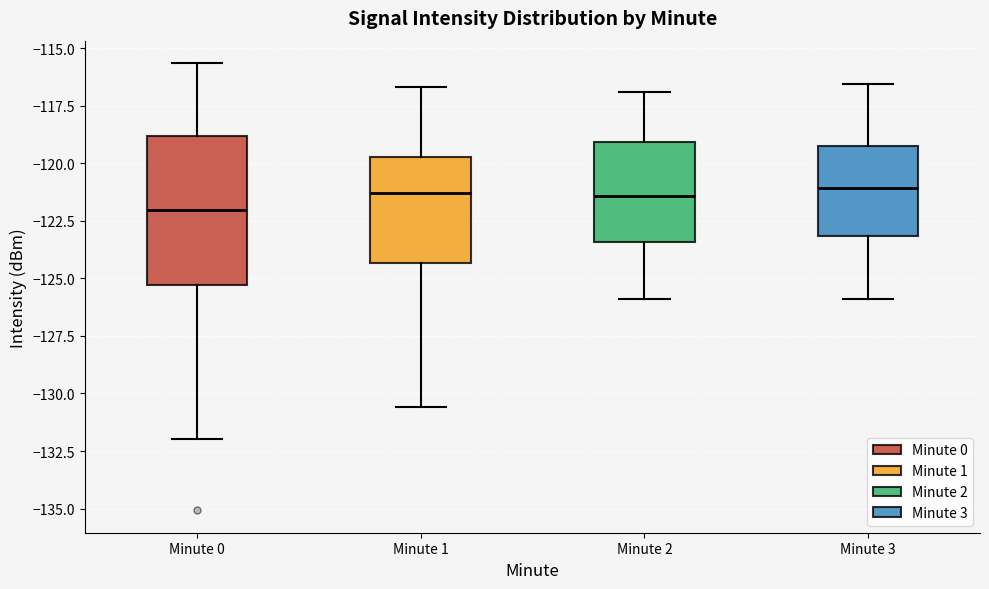

Reading left to right, read every box against the y-axis: the position of its median line, the range the box covers, and the ends of its whiskers. The values are not printed on the chart, so give them approximately, as read against the axis.

Minute 0: median -122.0, box -125.5 to -119.0, whiskers -132.0 to -115.5
Minute 1: median -121.5, box -124.5 to -119.5, whiskers -130.5 to -116.5
Minute 2: median -121.5, box -123.5 to -119.0, whiskers -126.0 to -117.0
Minute 3: median -121.0, box -123.0 to -119.0, whiskers -126.0 to -116.5